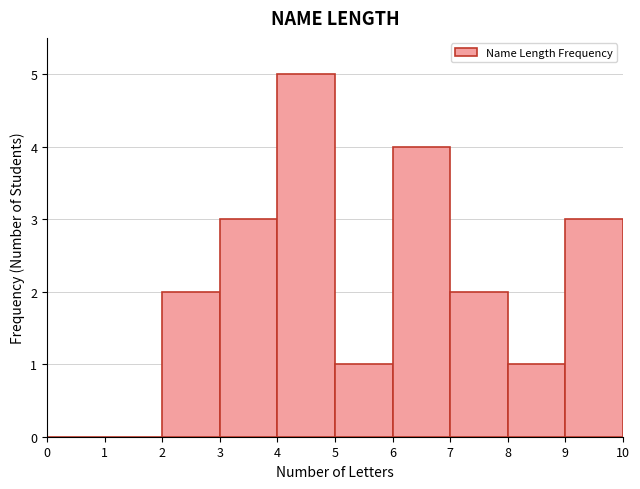

Reading left to right, transcribe this chart: for each bar, give the range it covers on the x-axis and its height. The values are not printed on the chart, so give them approximately, as read against the axis.

0 to 1: 0
1 to 2: 0
2 to 3: 2
3 to 4: 3
4 to 5: 5
5 to 6: 1
6 to 7: 4
7 to 8: 2
8 to 9: 1
9 to 10: 3